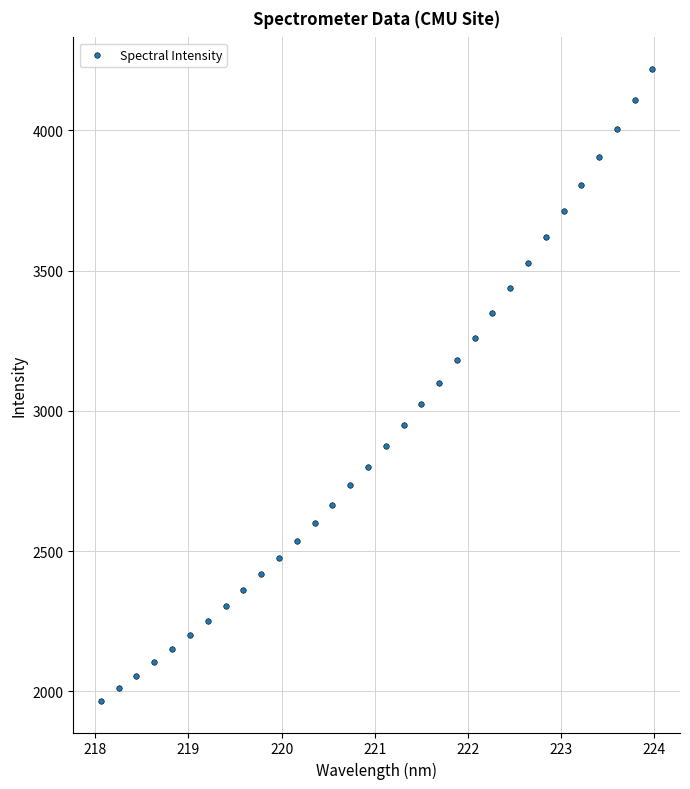

What is the range of X values (max minus min)?

5.9